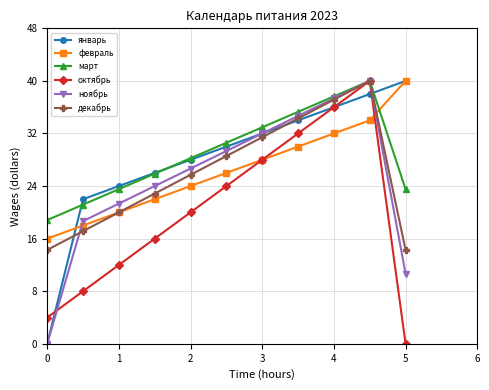

How many data points does each series have?

11